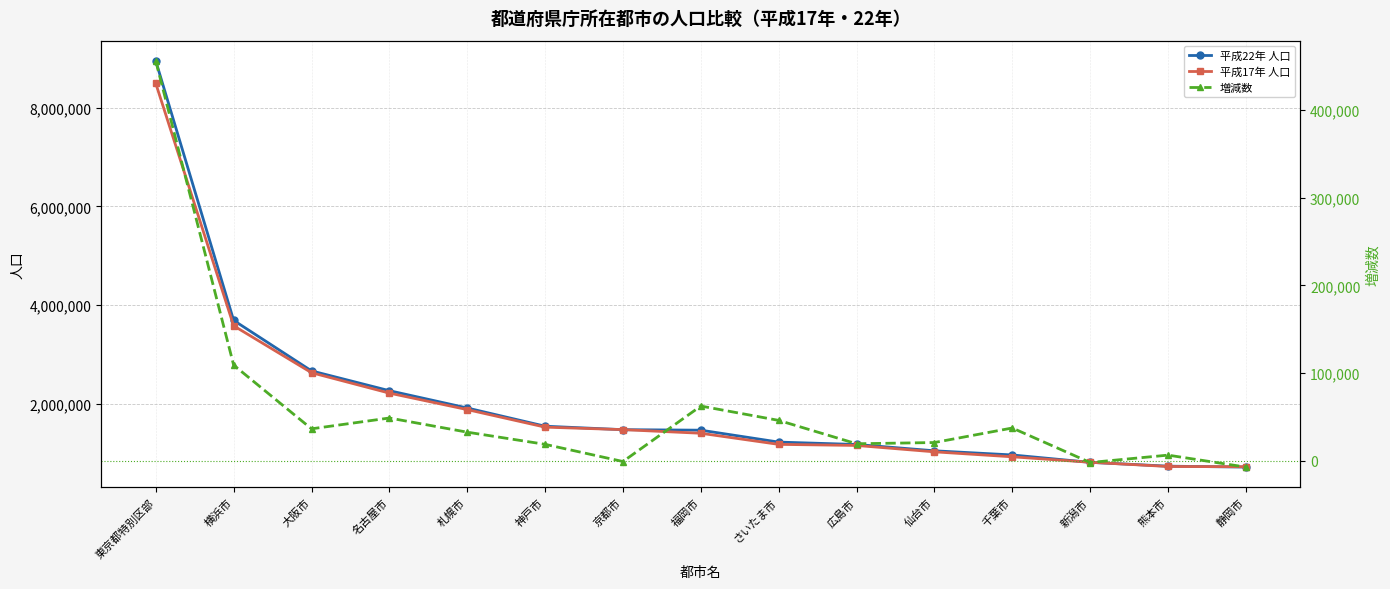

What is the difference between the second highest and second lowest values in the 平成17年 人口 series?

2851650